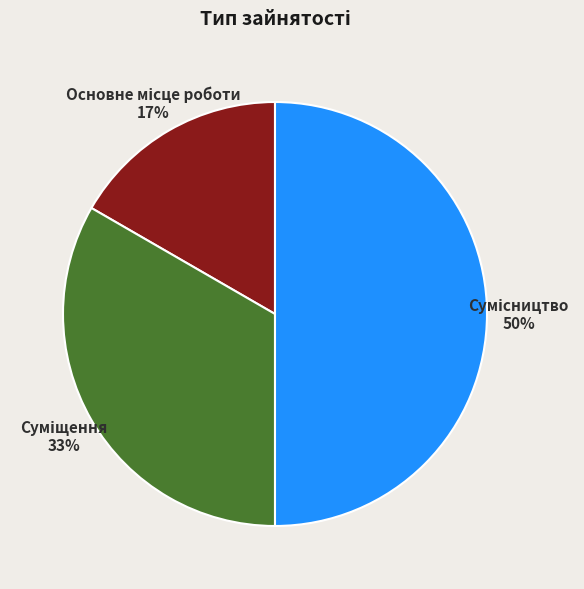

Rank the categories by value from highest to lowest.

Сумісництво, Суміщення, Основне місце роботи